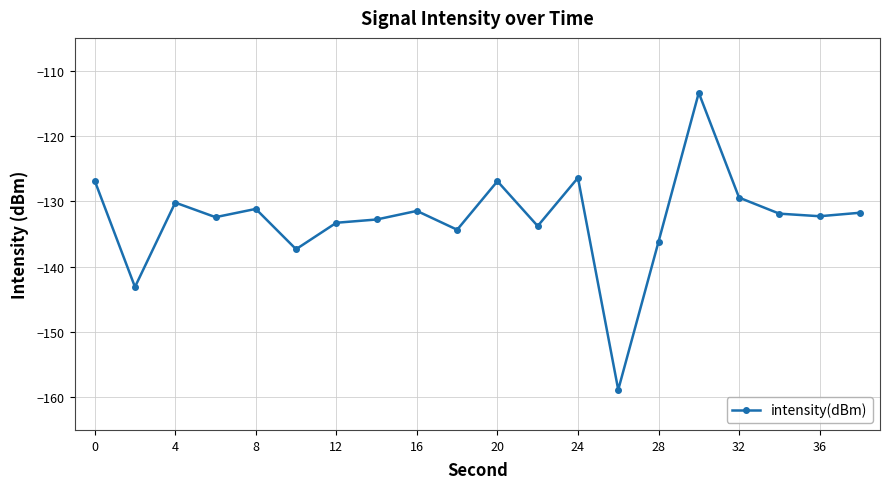

What is the difference between the second highest and minimum values?

32.4